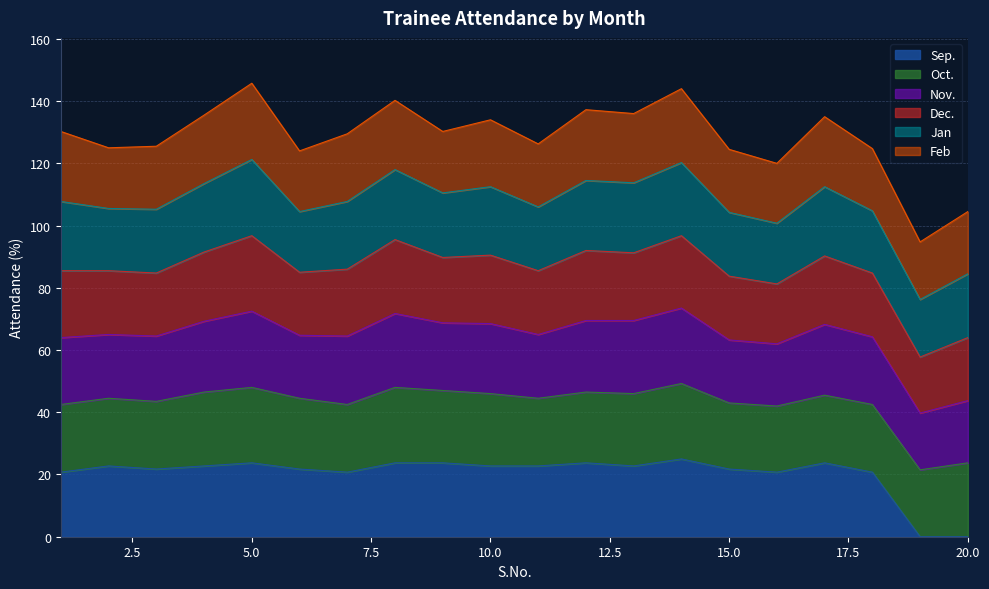

Between 15 and 1, which is larger?

15